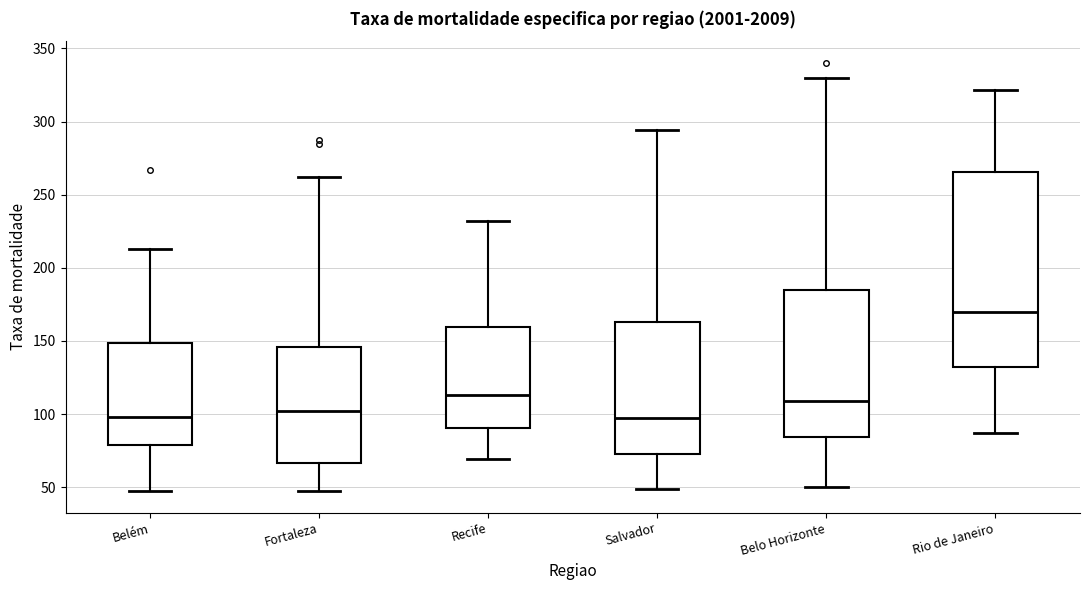

Where does the lower whisker of the box for Fortaleza end on the y-axis? The values are not printed on the chart, so give them approximately, as read against the axis.

50